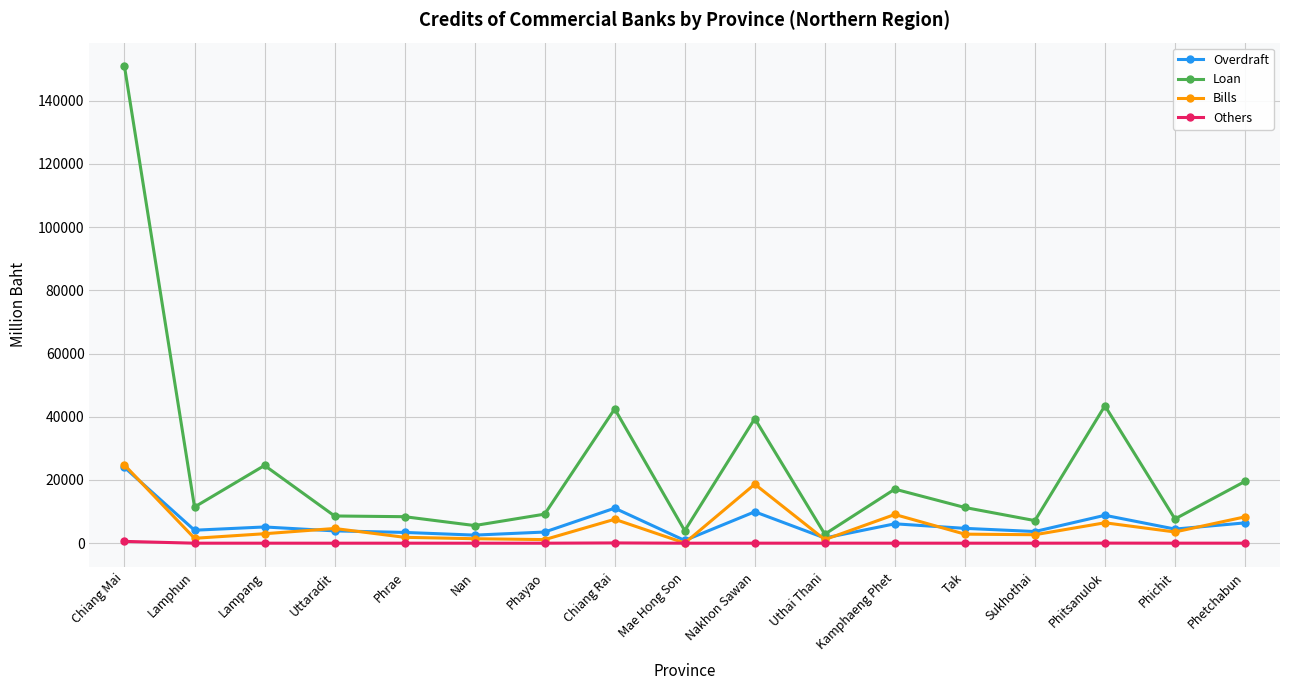

What is the difference between the highest and lowest values at Kamphaeng Phet?

17101